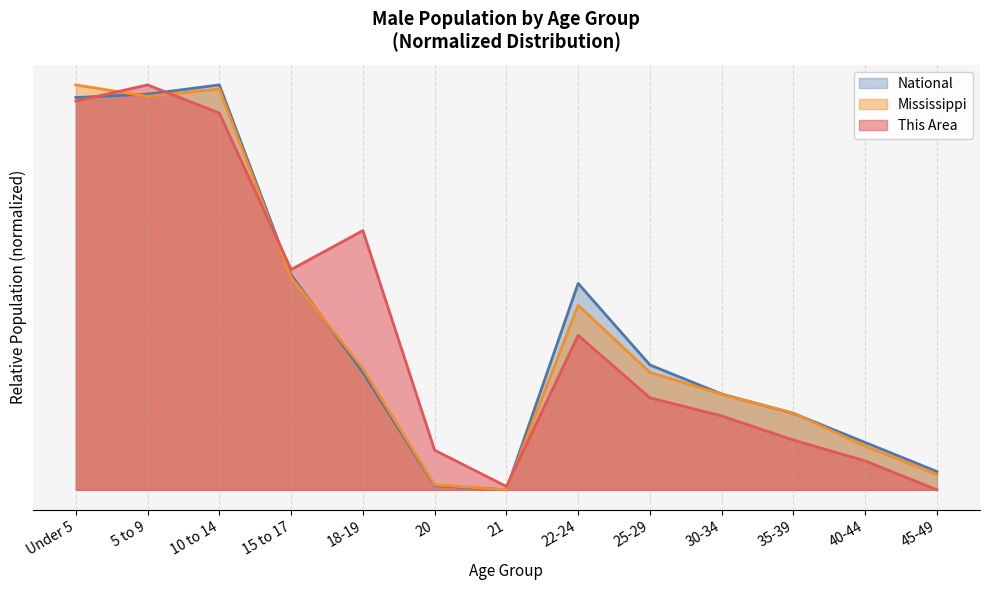

What is the value of the National point at the 5th from the left?

0.3